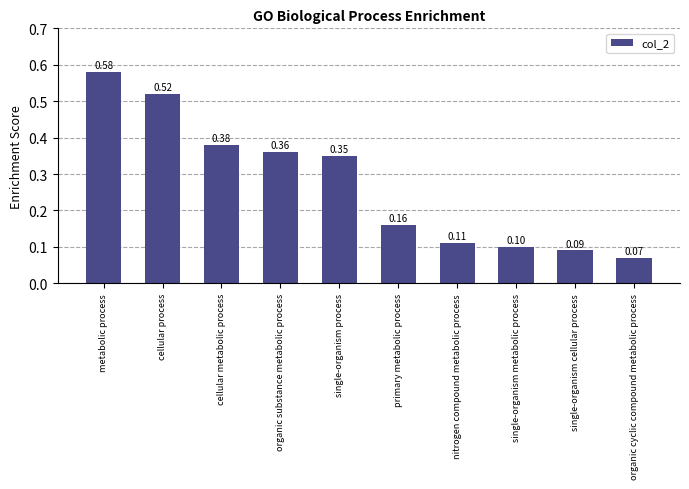

How many bars are there in total?

10